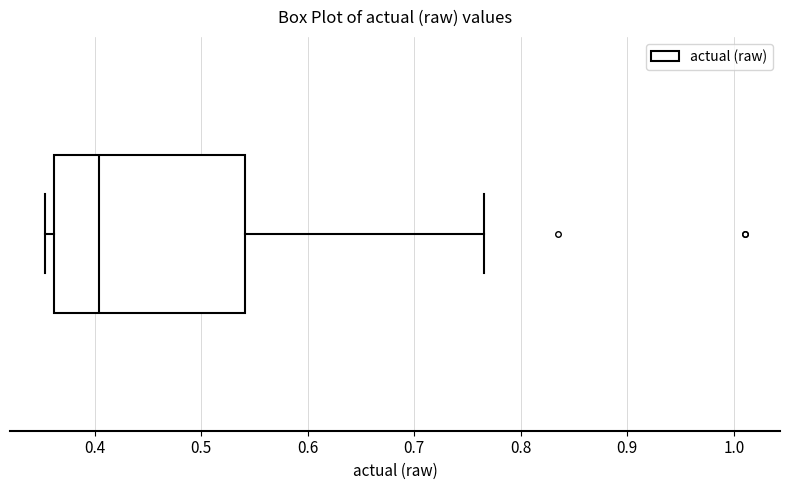

Read this box plot against the x-axis: the position of the median line, the range covered by the box, and the ends of both whiskers. The values are not printed on the chart, so give them approximately, as read against the axis.

median 0.40, box 0.36 to 0.54, whiskers 0.35 to 0.77